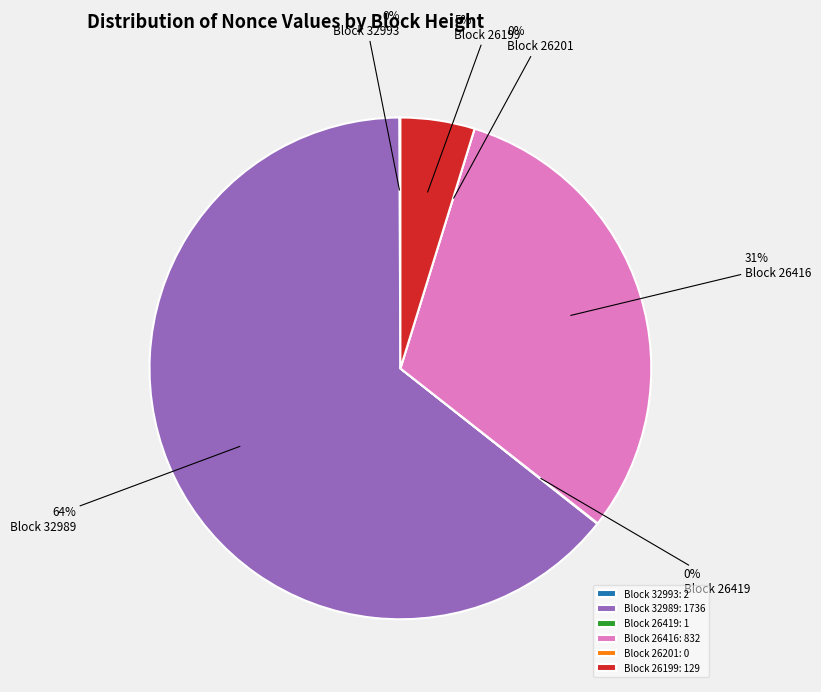

Do 32989 and 26419 together represent more than half of the pie?

Yes